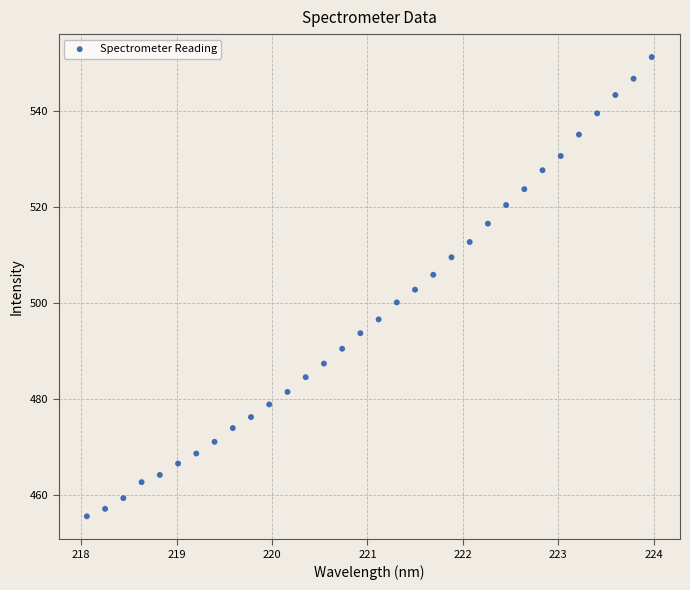

What is the range of Y values (max minus min)?

95.5